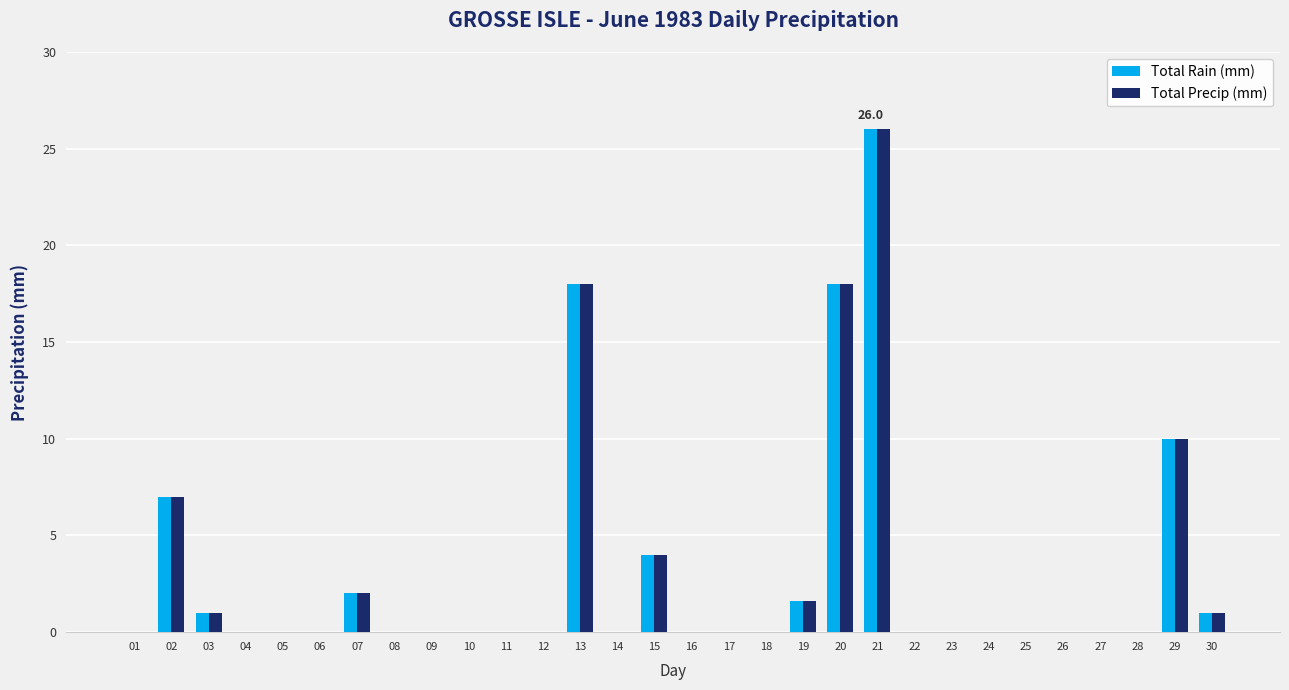

Reading left to right, extract all data points from this chart.

Total Rain (mm): 0.0	7.0	1.0	0.0	0.0	0.0	2.0	0.0	0.0	0.0	0.0	0.0	18.0	0.0	4.0	0.0	0.0	0.0	1.6	18.0	26.0	0.0	0.0	0.0	0.0	0.0	0.0	0.0	10.0	1.0
Total Precip (mm): 0.0	7.0	1.0	0.0	0.0	0.0	2.0	0.0	0.0	0.0	0.0	0.0	18.0	0.0	4.0	0.0	0.0	0.0	1.6	18.0	26.0	0.0	0.0	0.0	0.0	0.0	0.0	0.0	10.0	1.0